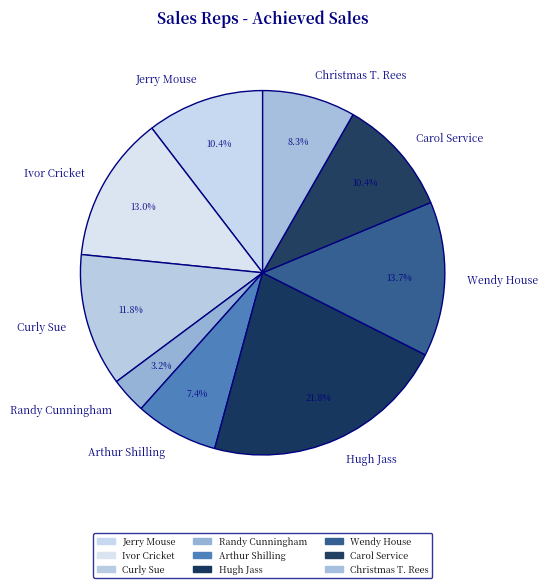

What is the total percentage of Ivor Cricket and Randy Cunningham?

16.2%